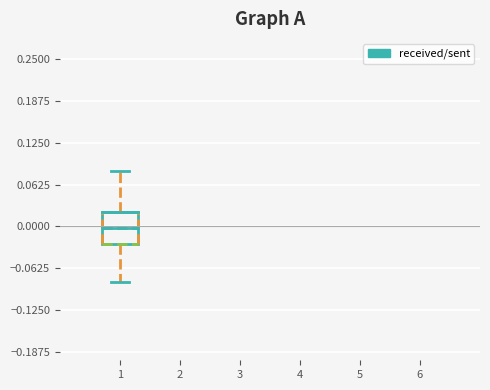

Read this box plot against the y-axis: the position of the median line, the range covered by the box, and the ends of both whiskers. The values are not printed on the chart, so give them approximately, as read against the axis.

median 0.00, box -0.03 to 0.02, whiskers -0.08 to 0.08